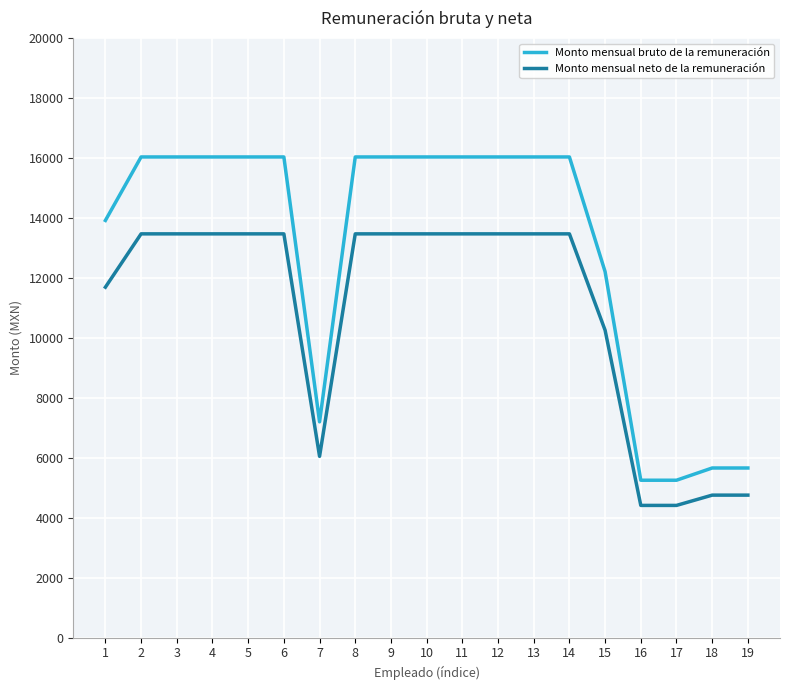

What are all the series names shown in the legend?

Monto mensual bruto de la remuneración, Monto mensual neto de la remuneración